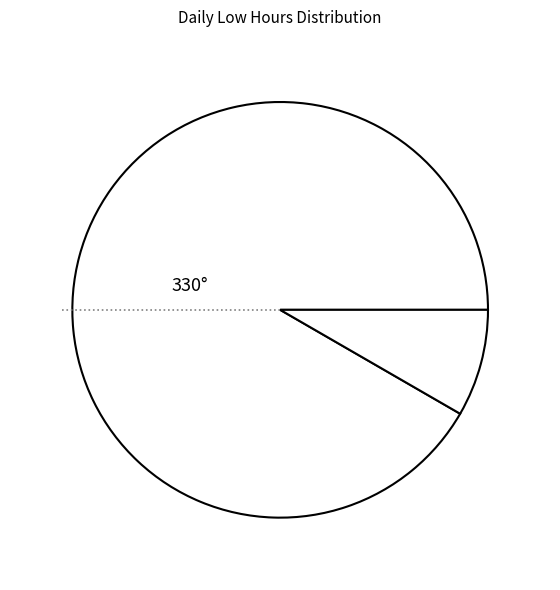

How many slices are in this pie chart?

2